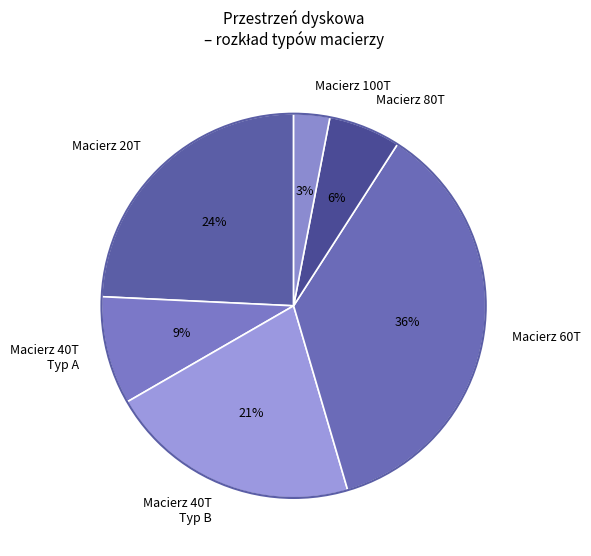

Is there a majority slice in this chart?

No